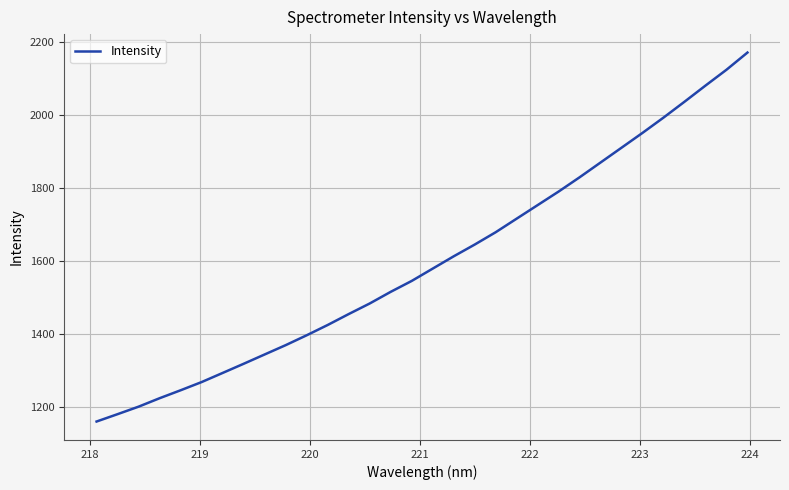

What is the difference between the maximum and minimum values?

1011.2